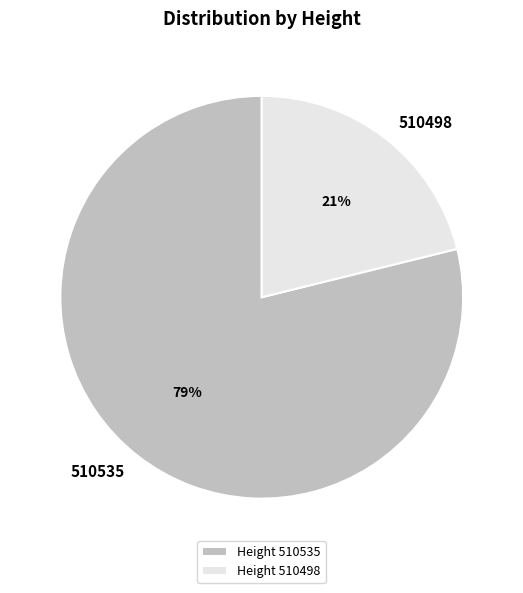

To the nearest percent, what percentage of the pie is 510535?

79%